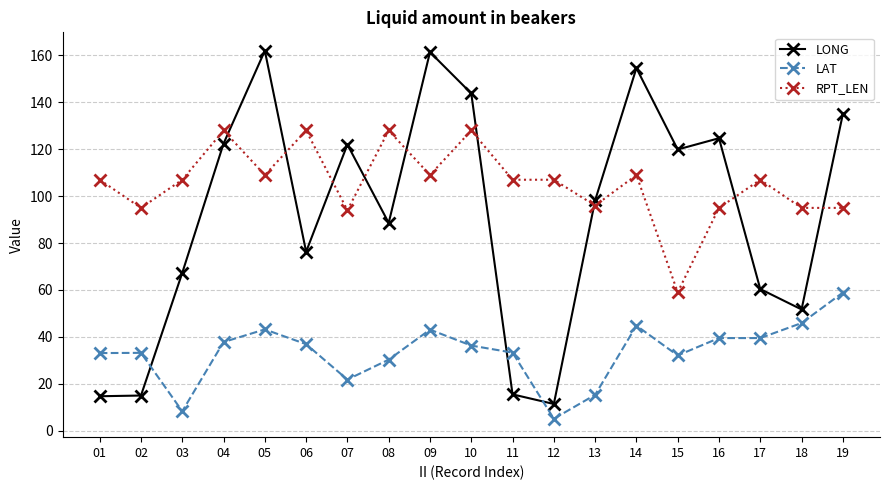

What is the difference between the maximum and second lowest values in the LONG series?

147.3